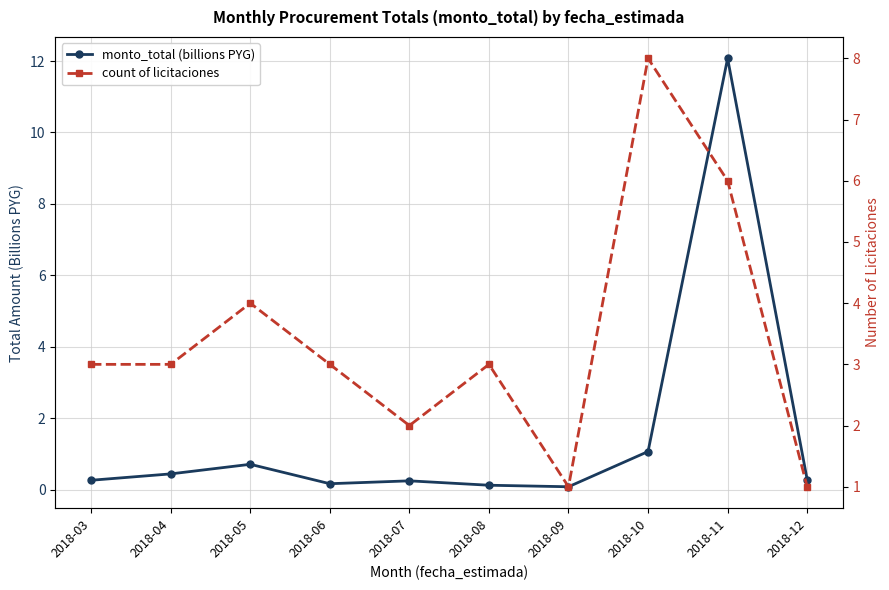

At which label does count of licitaciones reach its peak?

2018-10